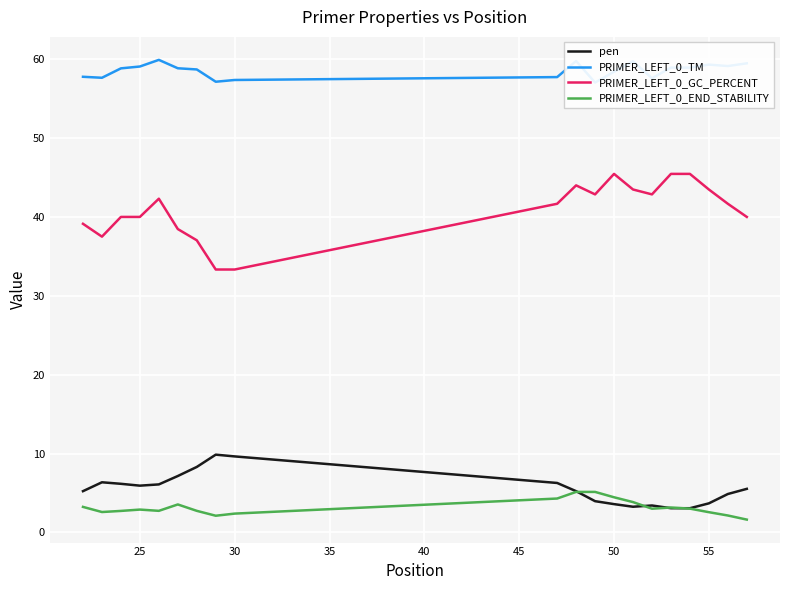

At how many categories does at least one series exceed 52?

20